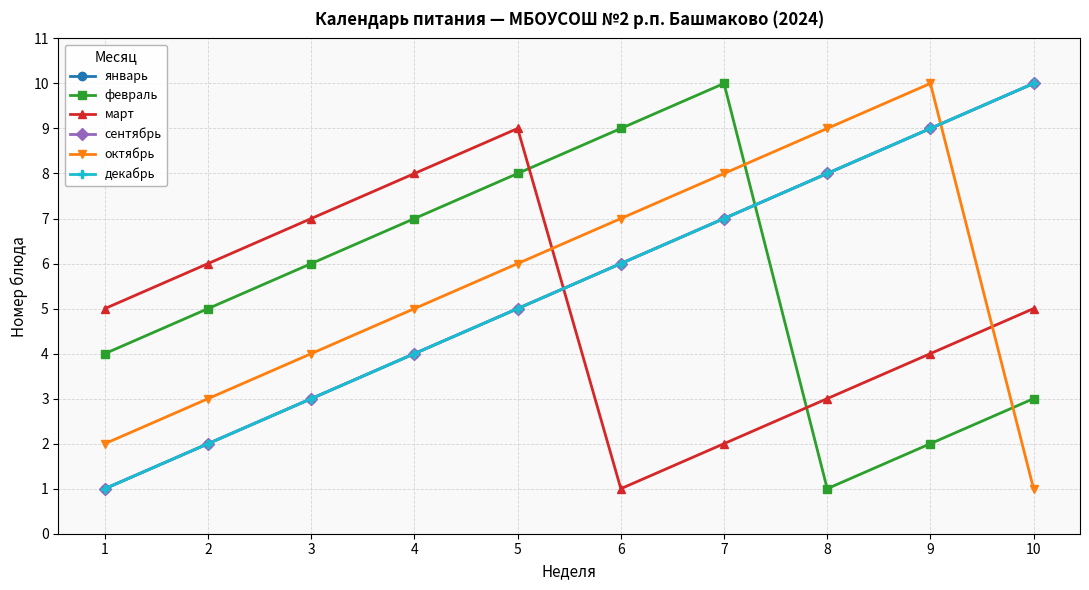

What is the difference between the январь values at 7 and 10?

3